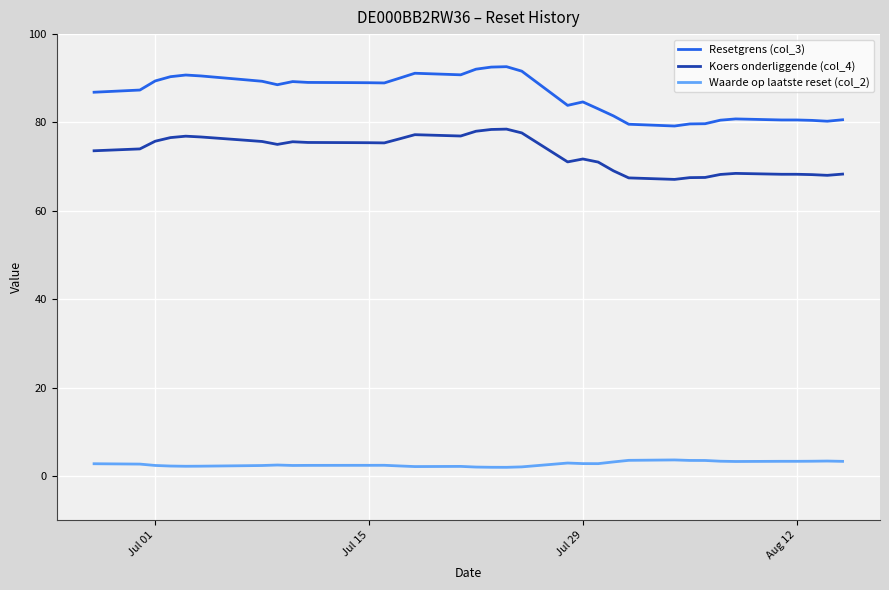

List the series in order of their peak value, highest first.

Resetgrens (col_3), Koers onderliggende (col_4), Waarde op laatste reset (col_2)